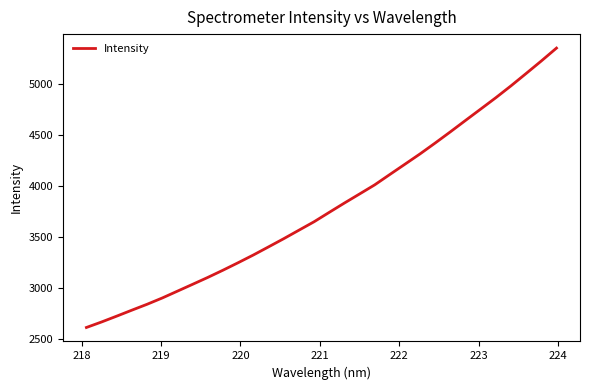

What is the difference between the maximum and minimum values?

2744.3